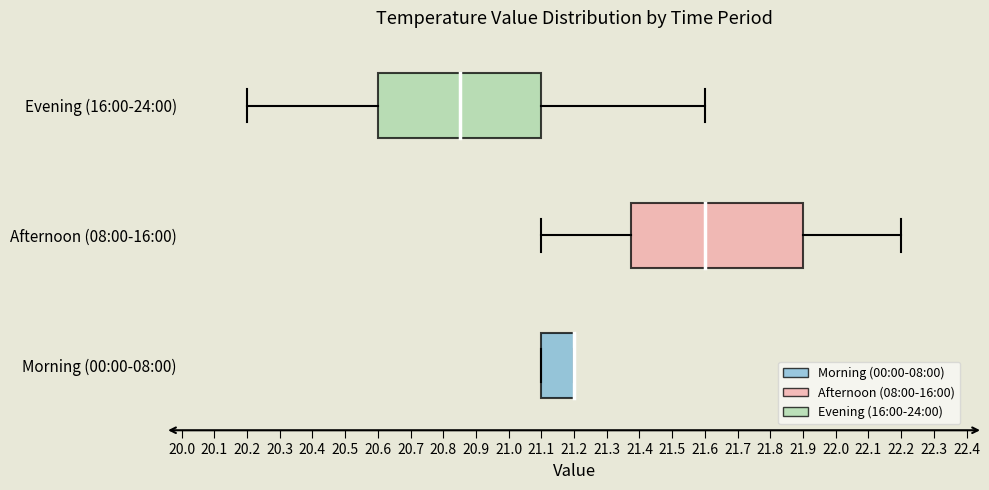

Reading bottom to top, read every box against the x-axis: the position of its median line, the range the box covers, and the ends of its whiskers. The values are not printed on the chart, so give them approximately, as read against the axis.

Morning (00:00-08:00): median 21.20 (drawn on the box's right edge), box 21.10 to 21.20, whiskers 21.10 to 21.20
Afternoon (08:00-16:00): median 21.60, box 21.38 to 21.90, whiskers 21.10 to 22.20
Evening (16:00-24:00): median 20.85, box 20.60 to 21.10, whiskers 20.20 to 21.60